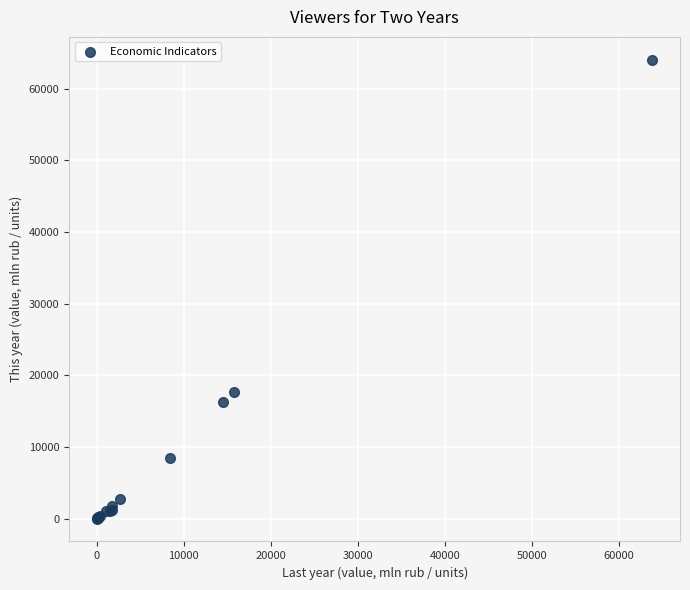

What Y value in the scatter plot is closest to 32023?

17619.7